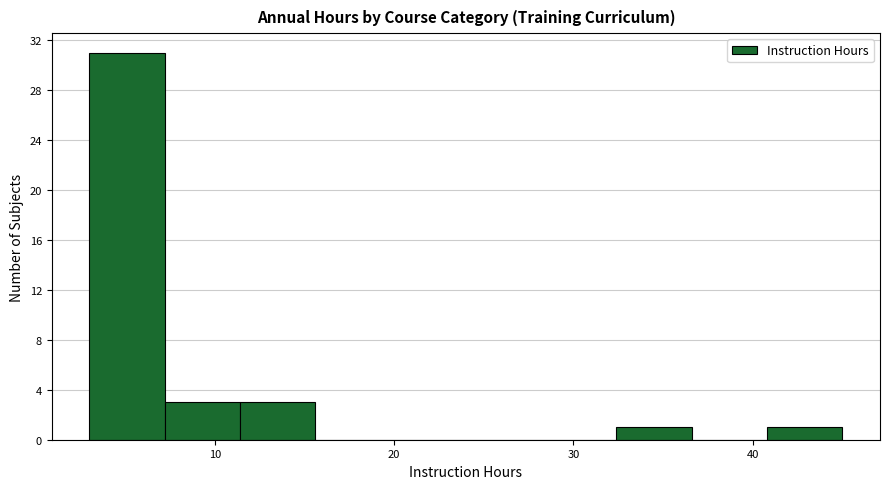

Reading left to right, list every bar in this chart as the range it spans on the x-axis followed by its height. Neither the bar edges nor the heights are printed on the chart, so give them approximately, as read against the axes.

3.0 to 7.2: 31
7.2 to 11.4: 3
11.4 to 15.6: 3
15.6 to 19.8: 0
19.8 to 24.0: 0
24.0 to 28.2: 0
28.2 to 32.4: 0
32.4 to 36.6: 1
36.6 to 40.8: 0
40.8 to 45.0: 1